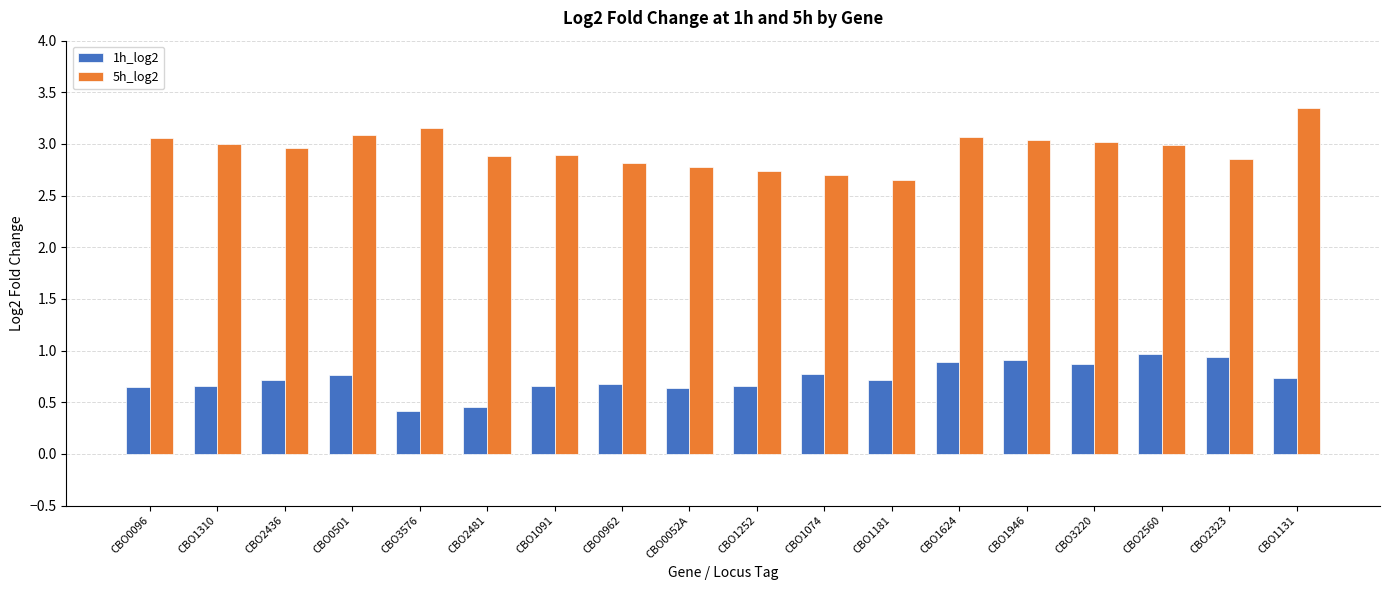

What is the spread (max minus min) of values at CBO0501?

2.3